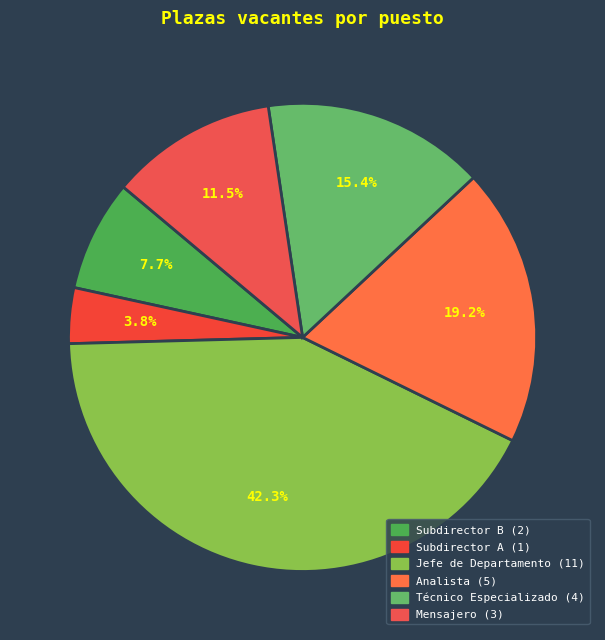

Do Jefe de Departamento and Técnico Especializado together represent more than half of the pie?

Yes